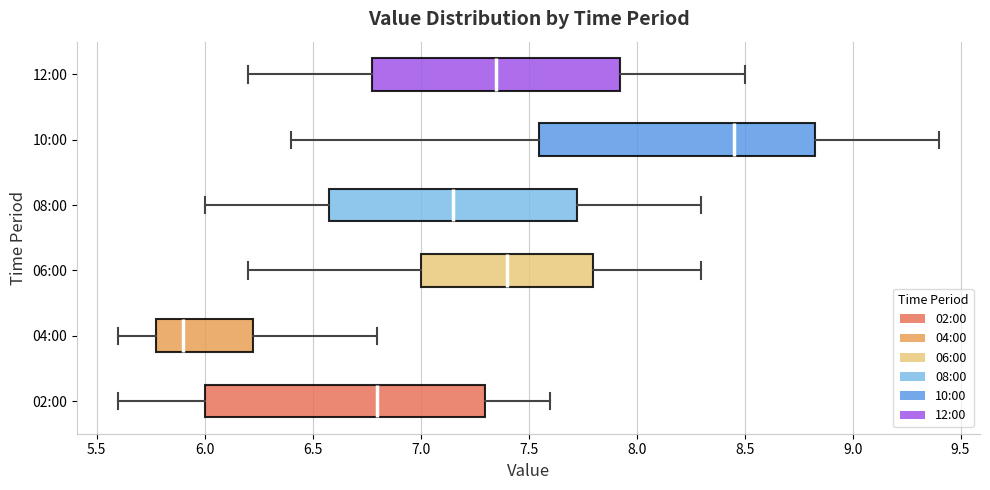

Which box's median line is the furthest to the right?

10:00